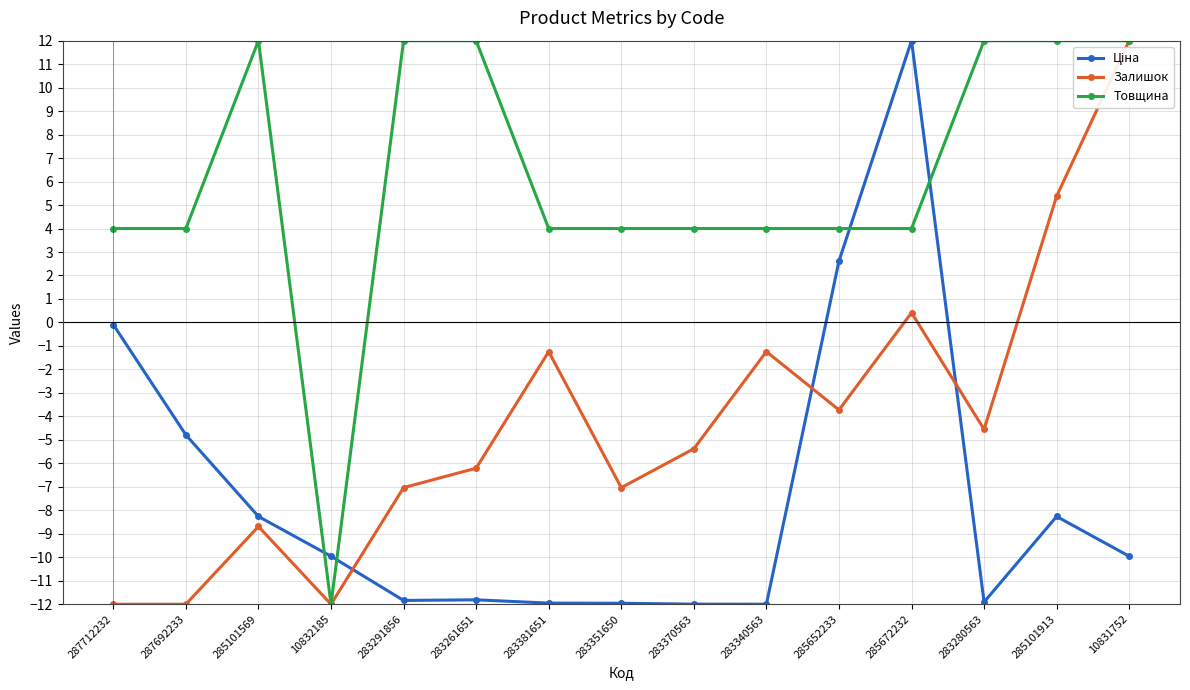

What is the label of the 8th point from the right?

283351650